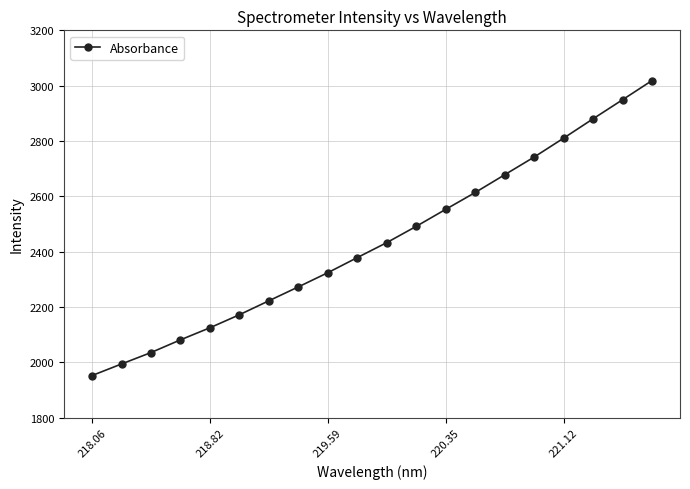

How many categories are shown in the chart?

20